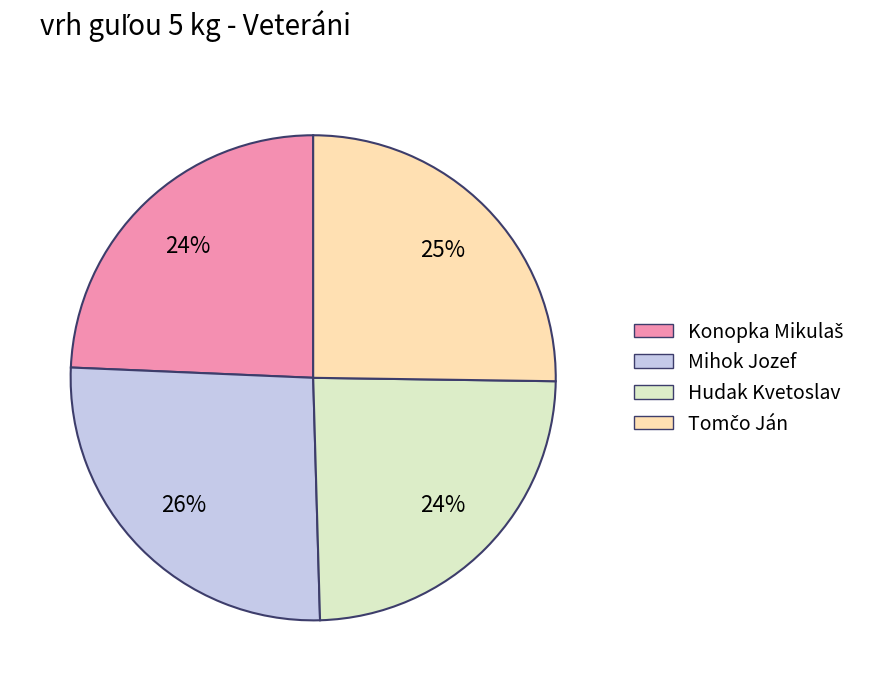

Is Hudak Kvetoslav the majority of the pie?

No